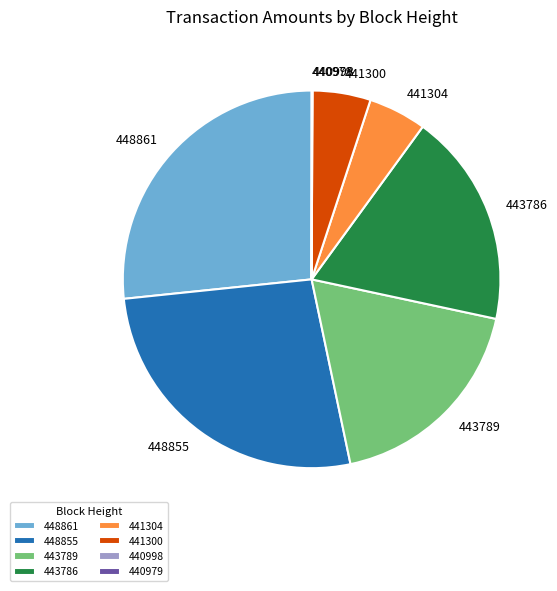

Do 443789 and 441304 together represent more than half of the pie?

No